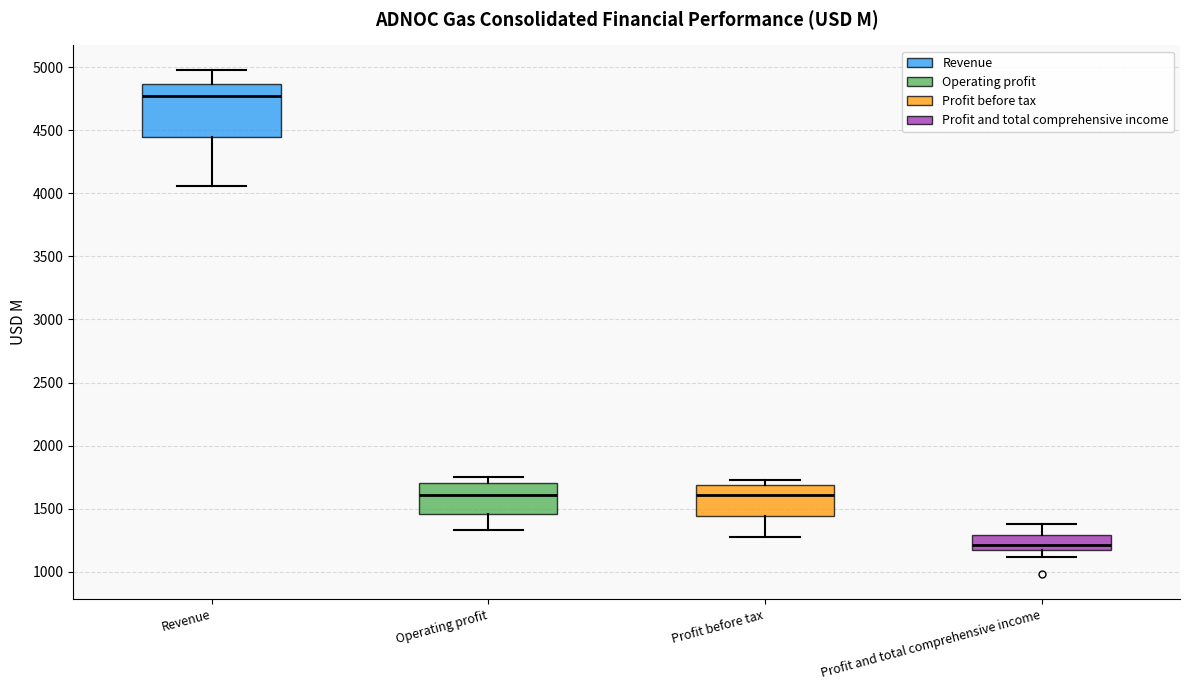

Where does the lower whisker of the box for Revenue end on the y-axis? The values are not printed on the chart, so give them approximately, as read against the axis.

4050